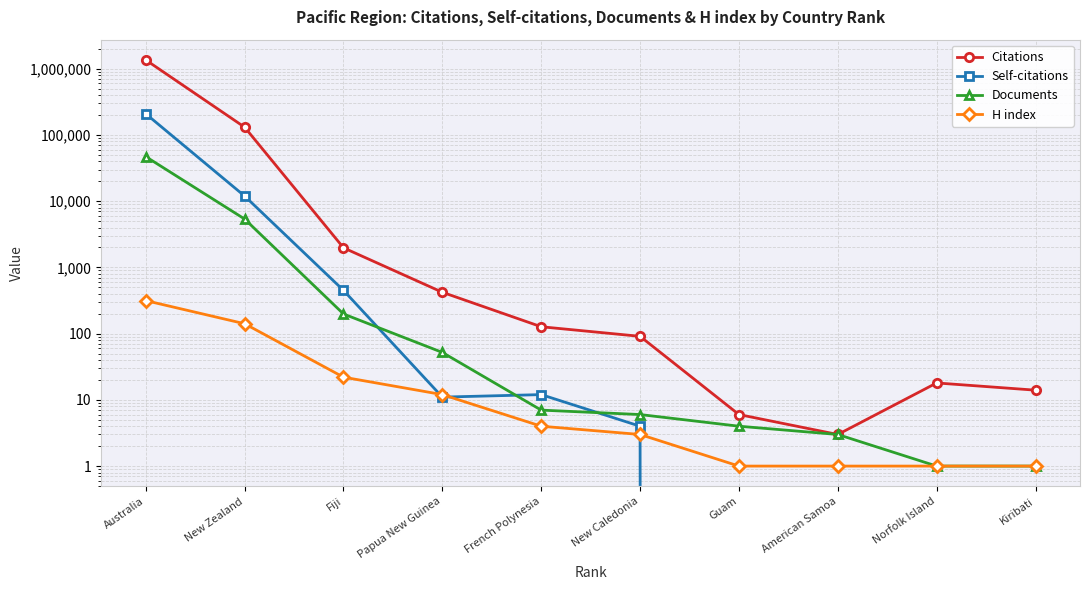

Where does the Documents series first go above 7?

Australia